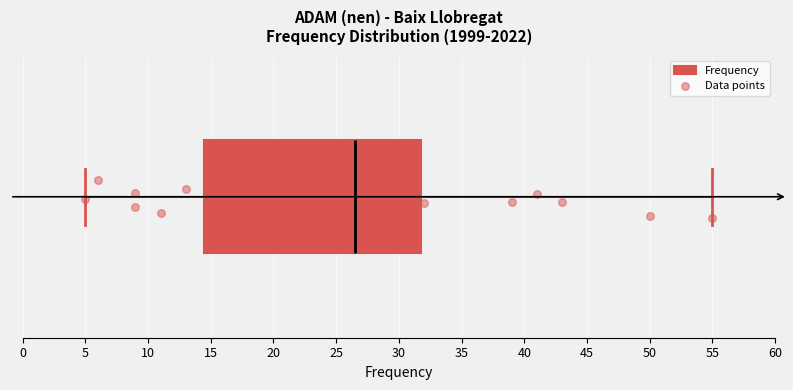

Transcribe this box plot: give where the median line is, the range the box spans, and where the two whiskers end, as read against the x-axis. The values are not printed on the chart, so give them approximately, as read against the axis.

median 26.5, box 14.5 to 32.0, whiskers 5.0 to 55.0